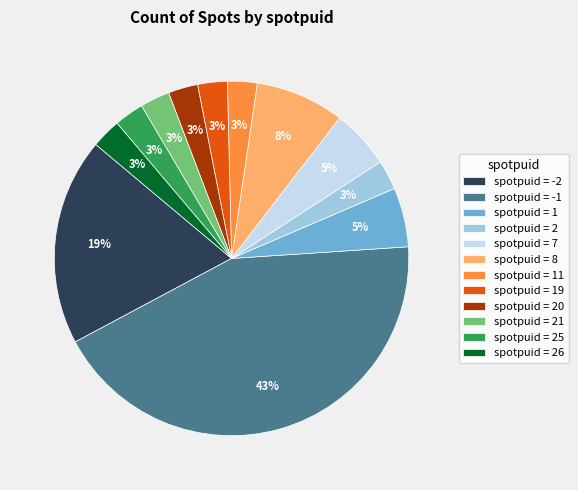

How many segments does this pie chart have?

12